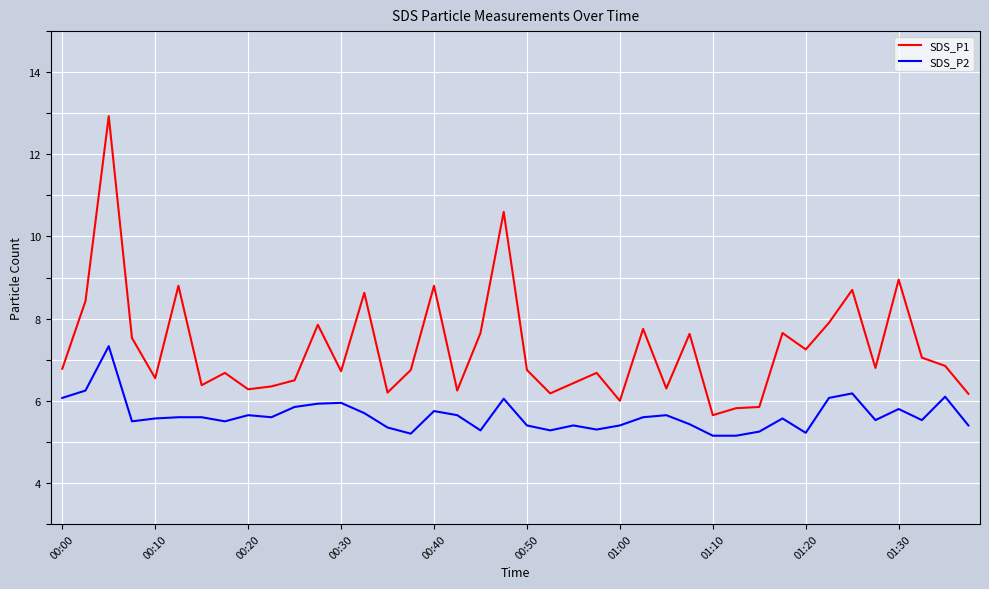

True or false: SDS_P1 and SDS_P2 cross at least once.

False